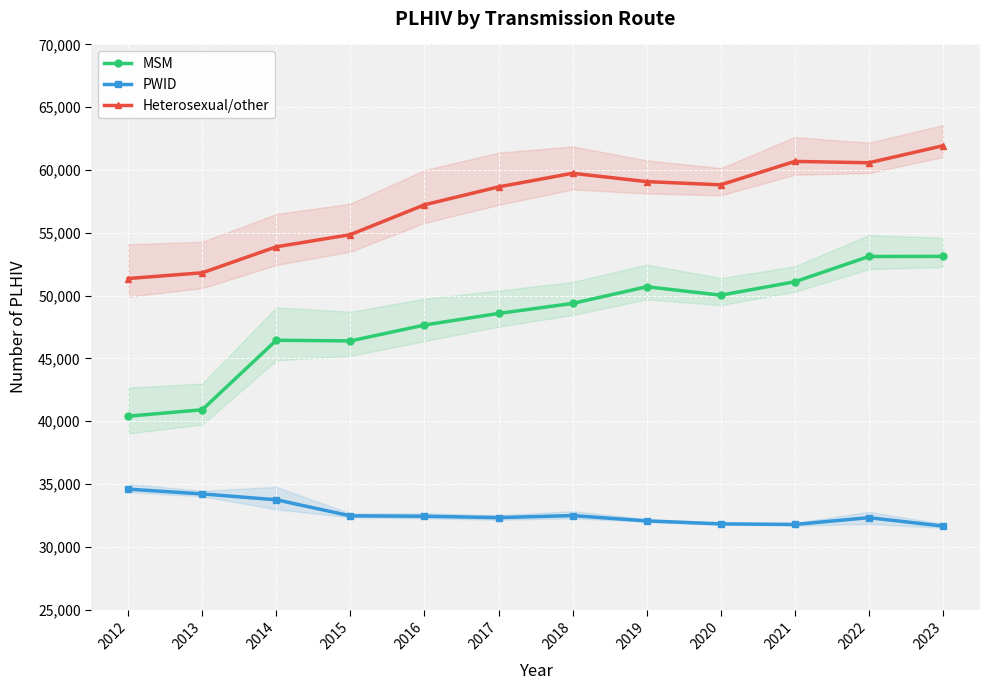

What is the average value of the Heterosexual/other series?

57389.5